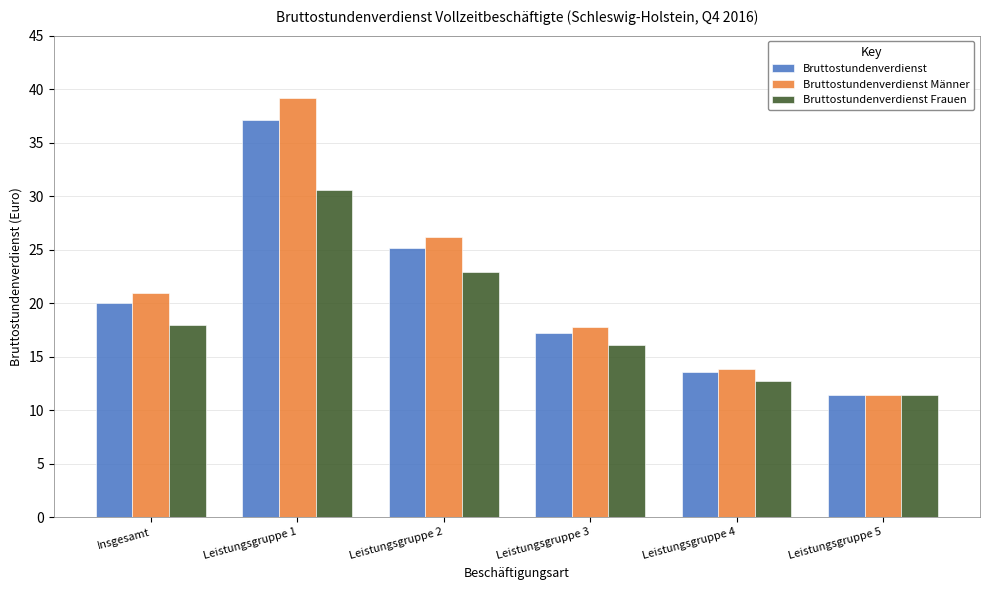

At Leistungsgruppe 2, list the series in order from smallest to largest.

Bruttostundenverdienst Frauen, Bruttostundenverdienst, Bruttostundenverdienst Männer